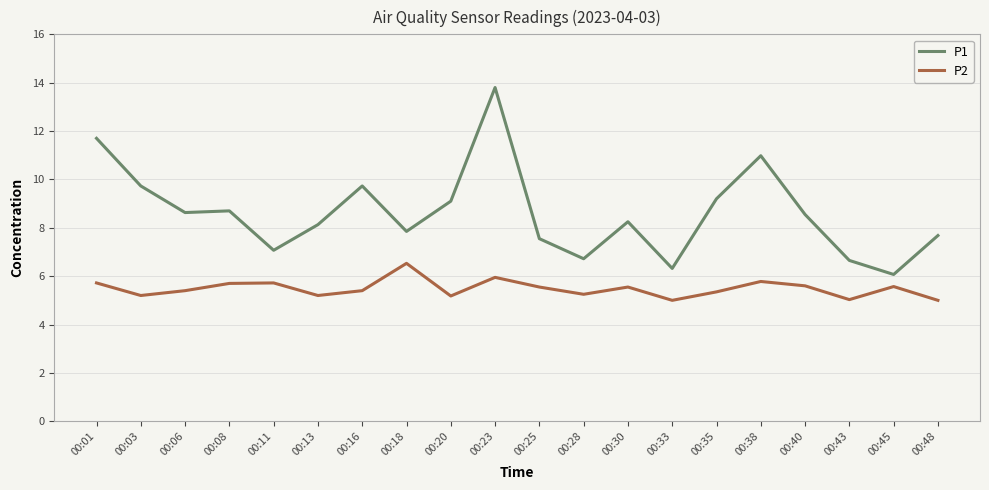

The value of P1 at 00:06 is 13.1. True or false?

False